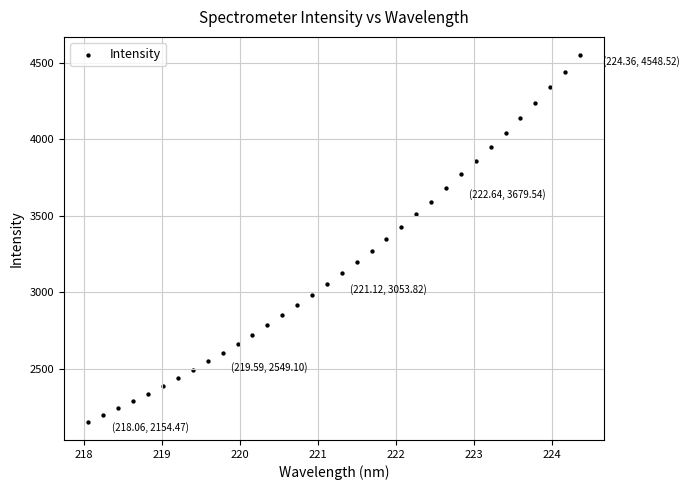

What is the range of X values (max minus min)?

6.3